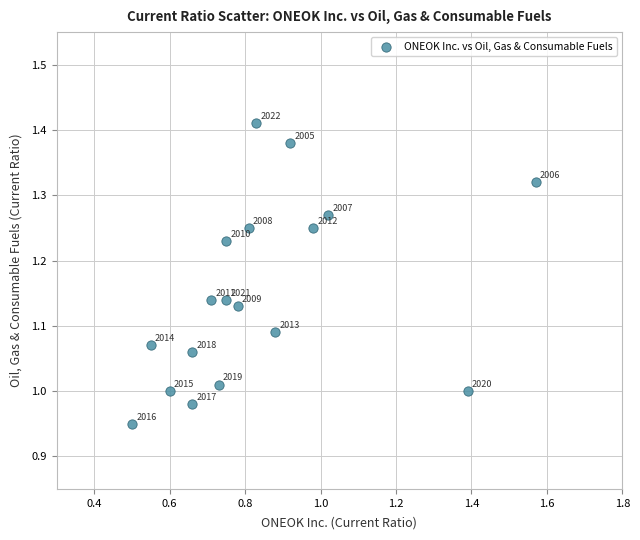

What is the range of Y values (max minus min)?

0.5